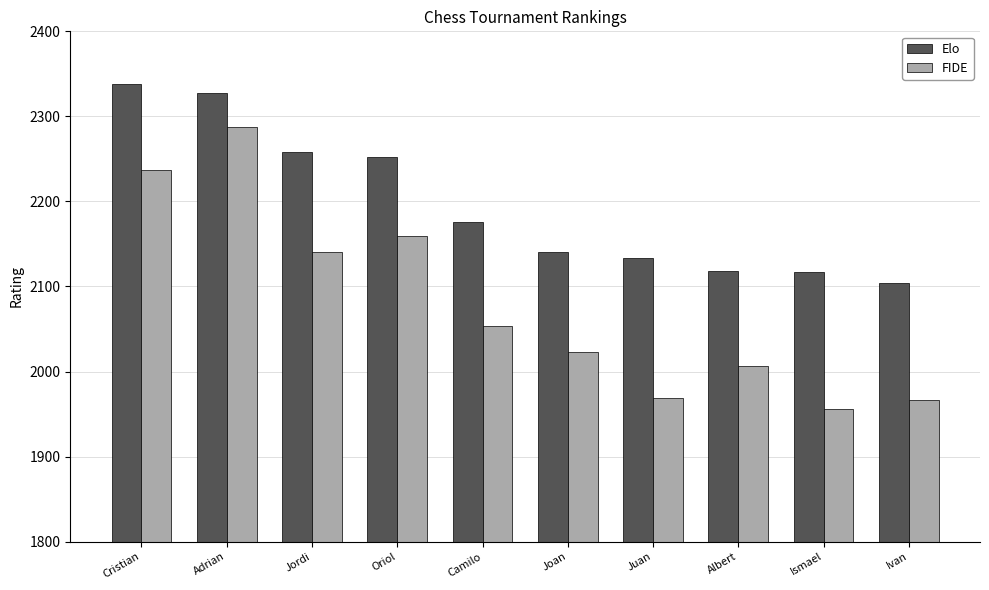

What are all the series names shown in the legend?

Elo, FIDE